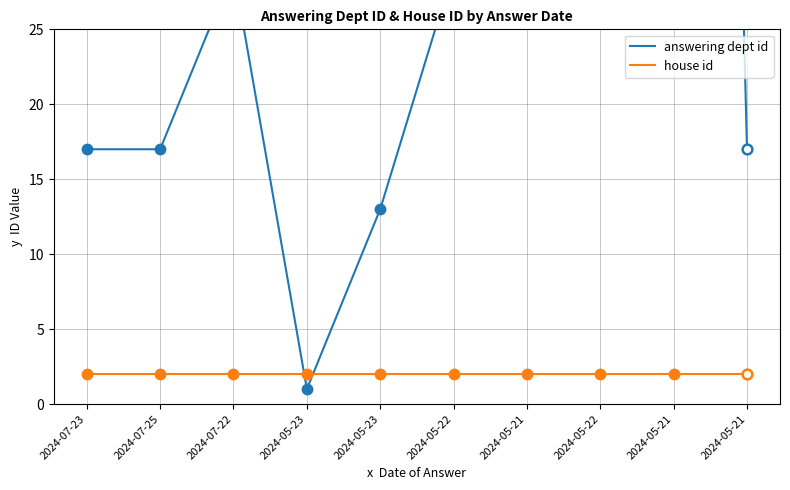

Reading right to left, what are all the values shown in this chart?

answering dept id: 2024-05-21=17	2024-05-21=211	2024-05-22=60	2024-05-21=208	2024-05-22=29	2024-05-23=13	2024-05-23=1	2024-07-22=29	2024-07-25=17	2024-07-23=17
house id: 2024-05-21=2	2024-05-21=2	2024-05-22=2	2024-05-21=2	2024-05-22=2	2024-05-23=2	2024-05-23=2	2024-07-22=2	2024-07-25=2	2024-07-23=2